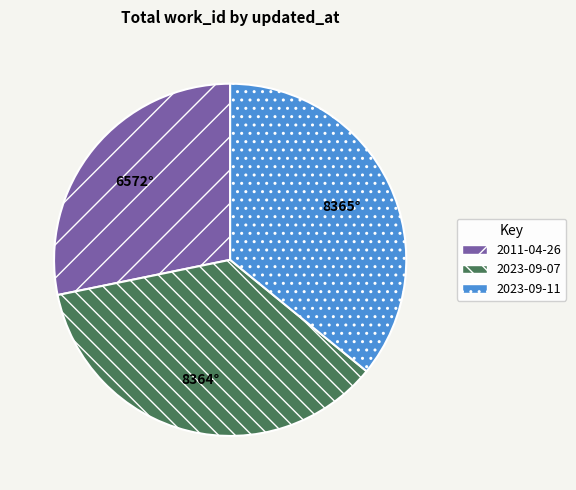

What is the smallest slice in the pie chart?

2011-04-26